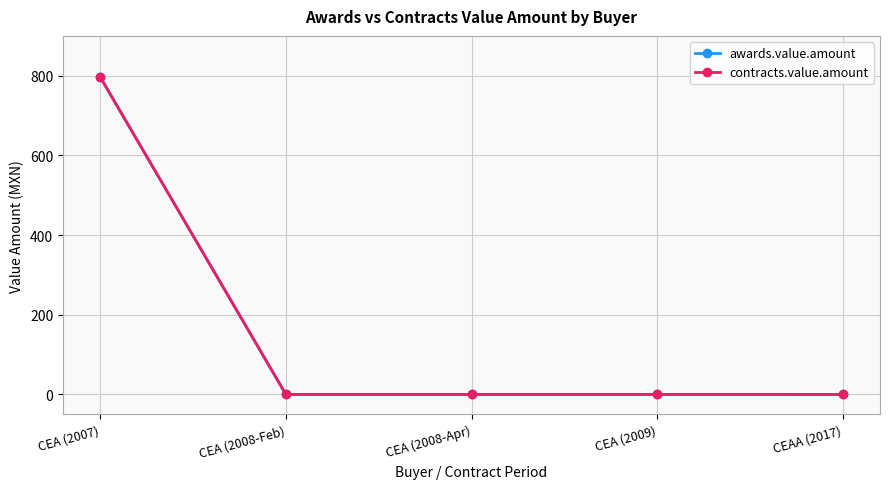

Is it true that awards.value.amount equals 0.0 at CEAA (2017)?

True